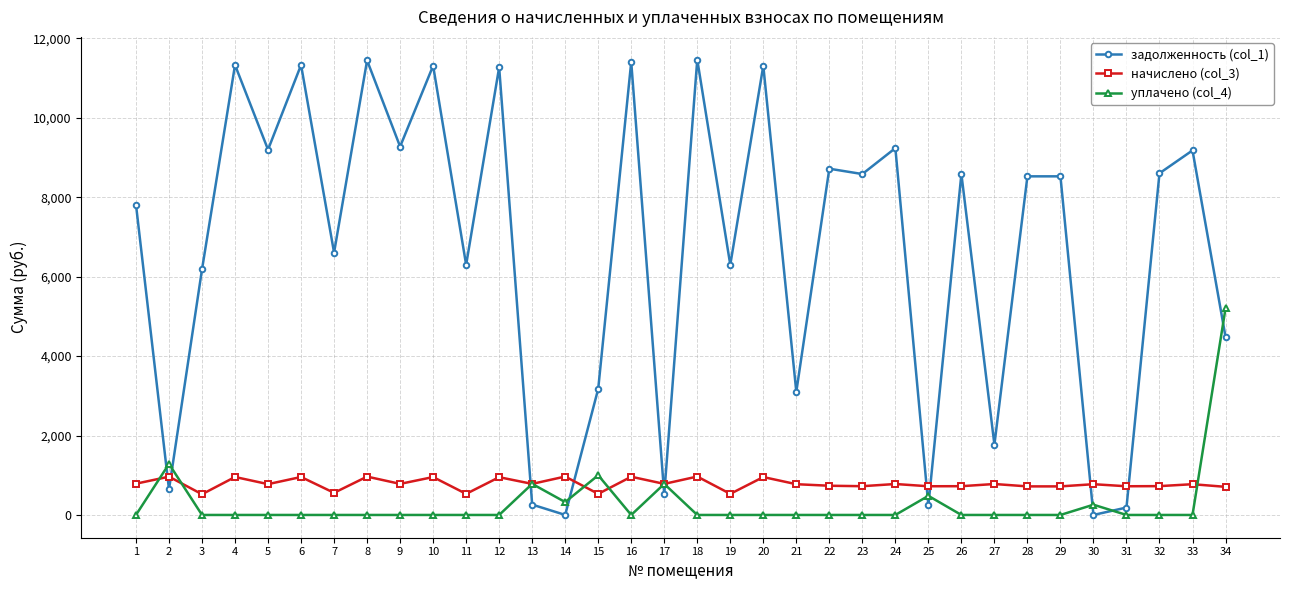

Is the value of начислено (col_3) at 8 greater than the value of задолженность (col_1) at 8?

No